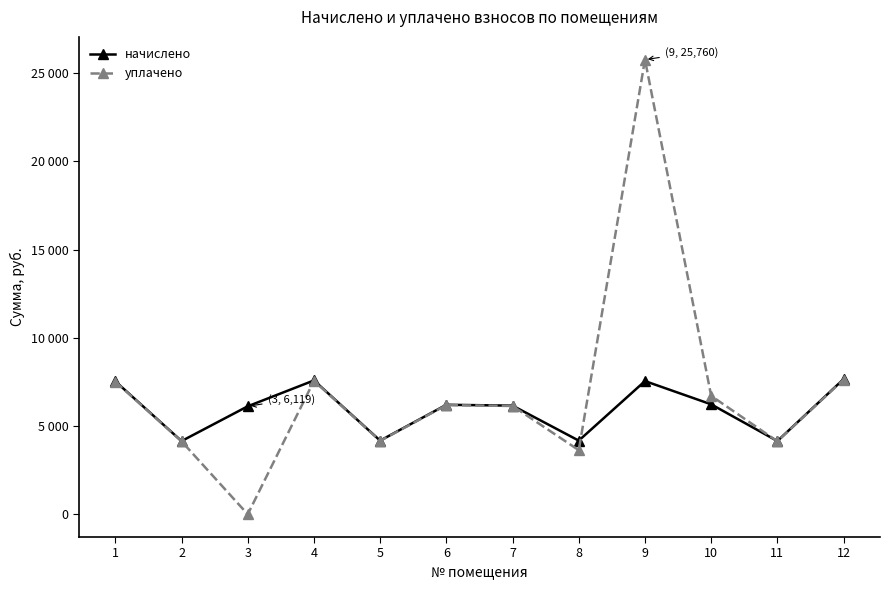

What is the greatest value displayed?

25759.6